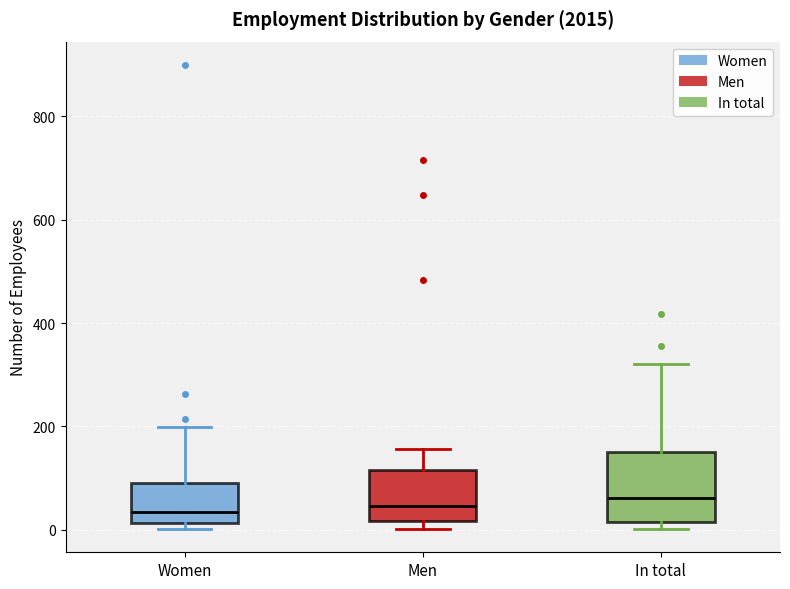

Reading left to right, transcribe this box plot: for each box, give where its median line is, the range the box spans, and where its two whiskers end, as read against the y-axis. The values are not printed on the chart, so give them approximately, as read against the axis.

Women: median 40, box 20 to 100, whiskers 0 to 200
Men: median 40, box 20 to 120, whiskers 0 to 160
In total: median 60, box 20 to 140, whiskers 0 to 320